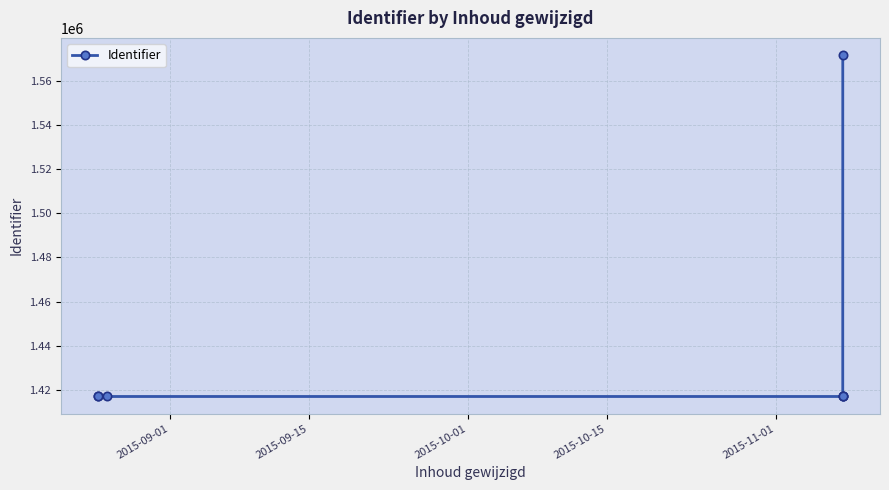

What is the average value?

1439128